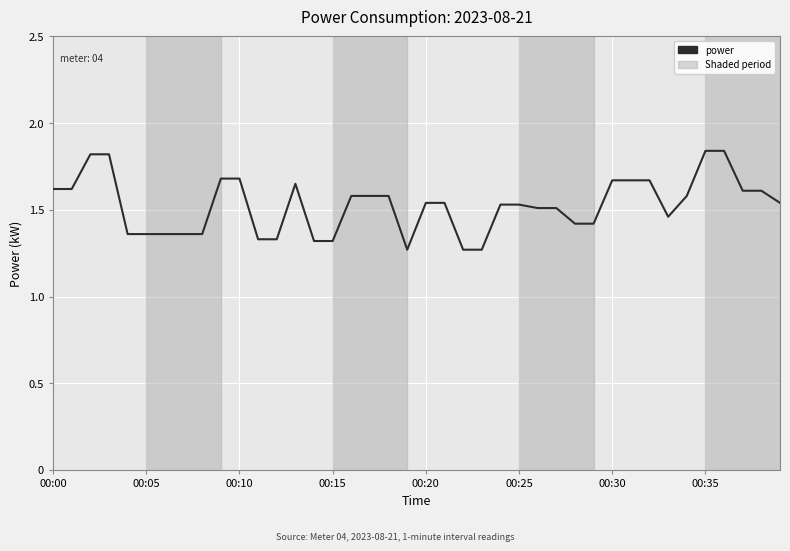

How many distinct data groups are displayed?

1